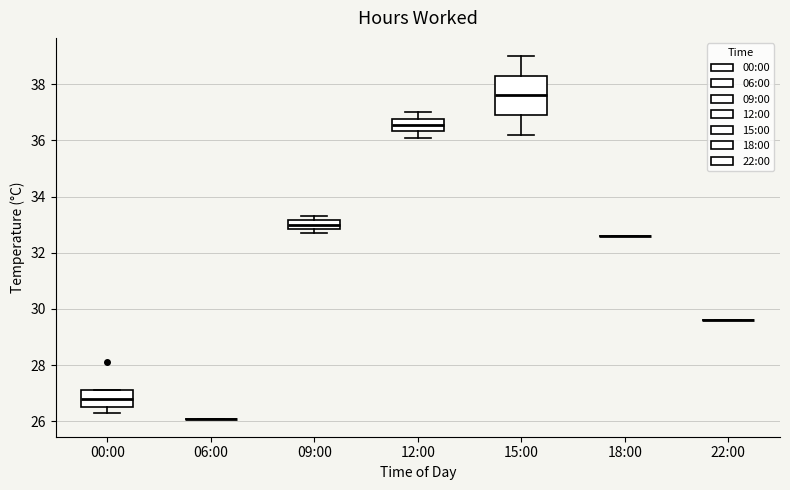

Which box is the tallest, from its lower edge to its upper edge?

15:00